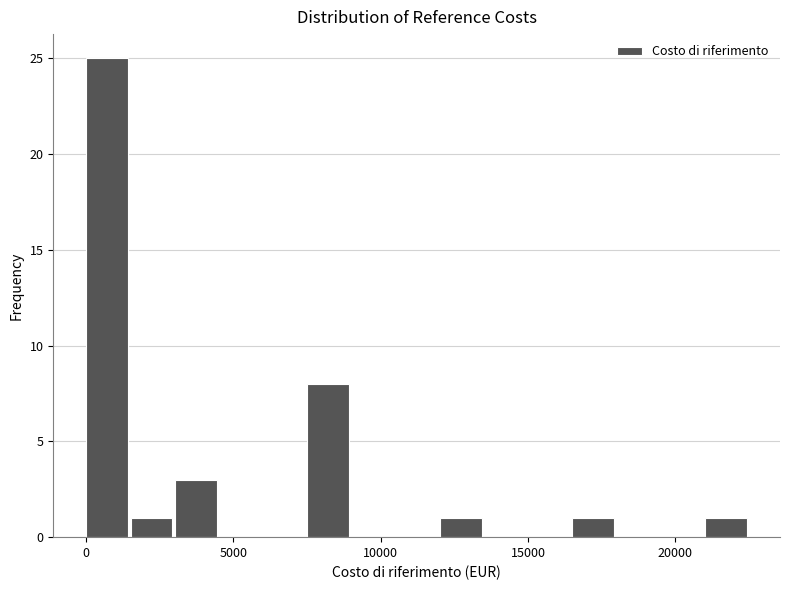

Read against the x-axis, roughly where is the centre of the tallest bar?

500